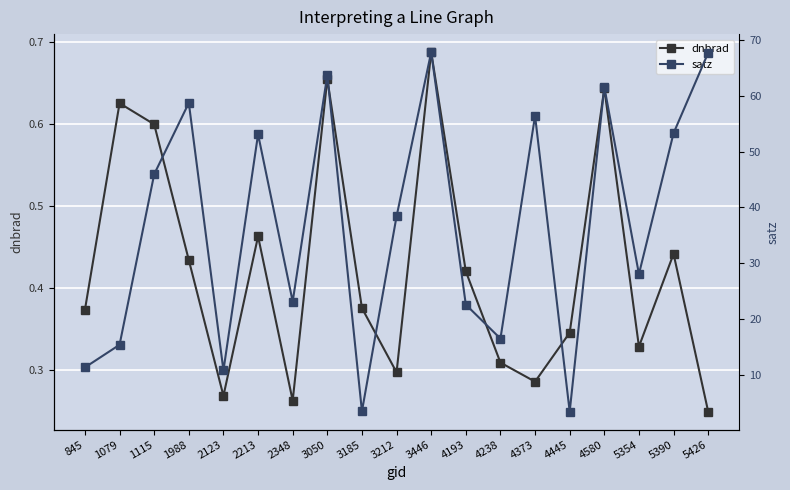

Reading left to right, extract all data points from this chart.

dnbrad: 0.4	0.6	0.6	0.4	0.3	0.5	0.3	0.7	0.4	0.3	0.7	0.4	0.3	0.3	0.3	0.6	0.3	0.4	0.2
satz: 11.3	15.3	45.9	58.7	10.7	53.1	23.1	63.7	3.4	38.4	67.8	22.5	16.4	56.4	3.3	61.6	28.0	53.3	67.7